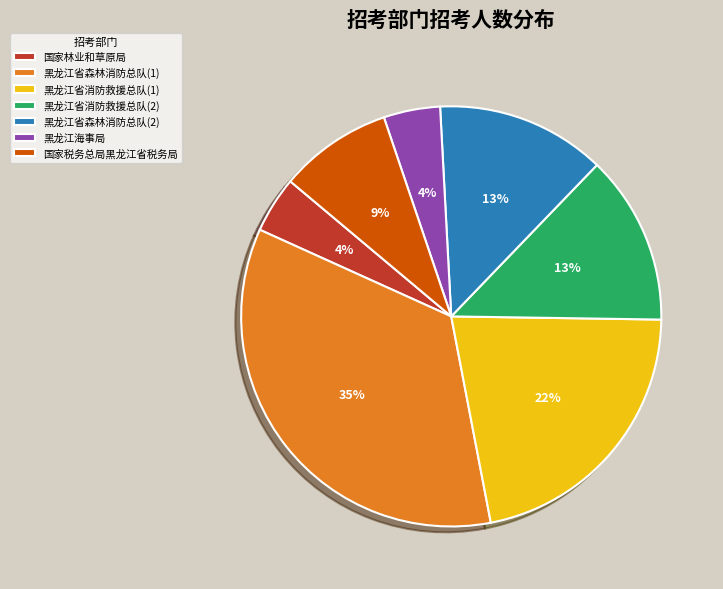

Is there any slice that represents more than half of the pie?

No